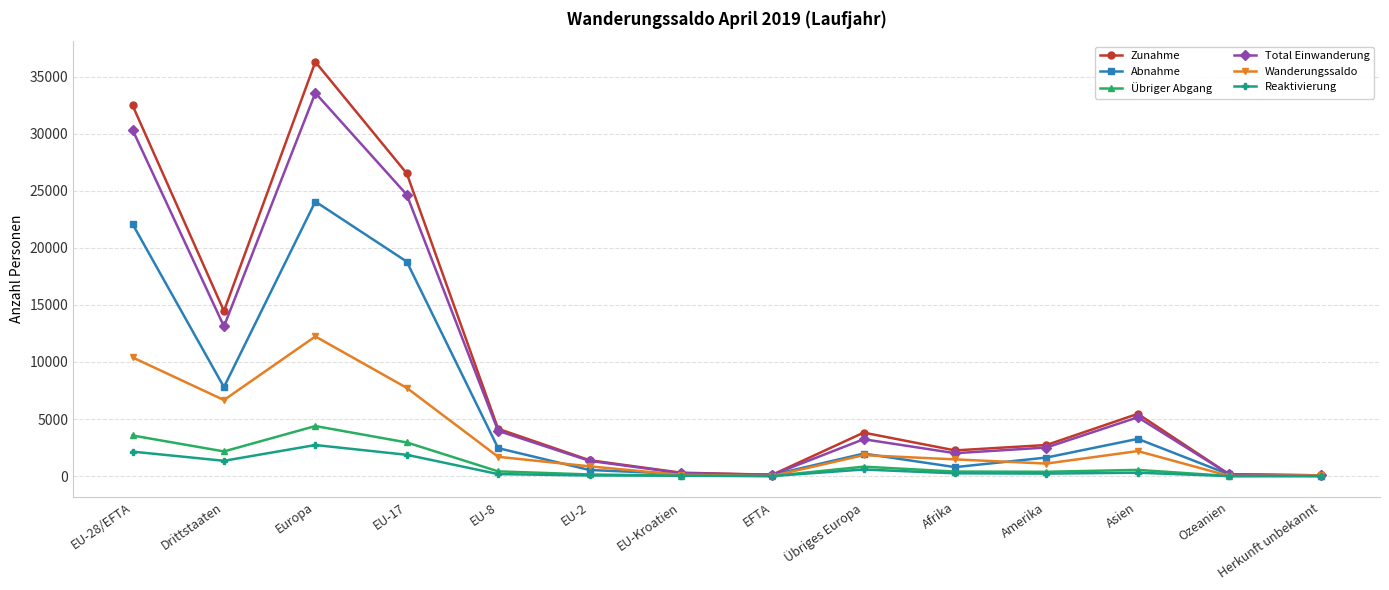

Which series has the largest range (max minus min)?

Zunahme